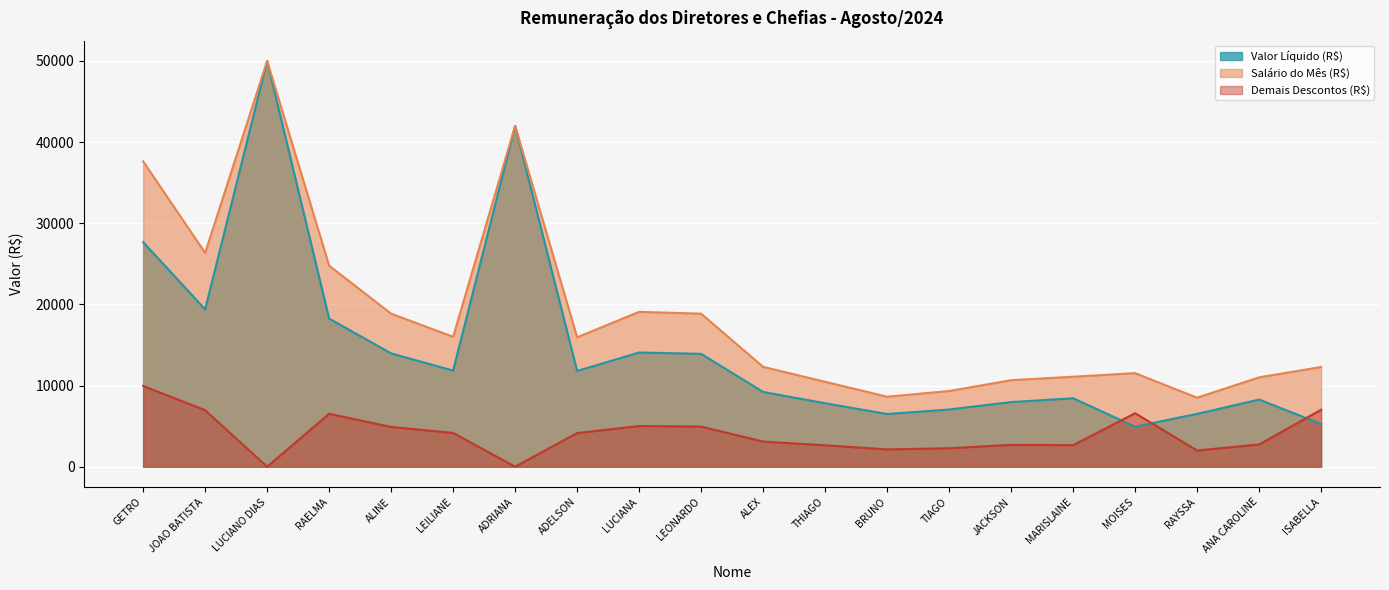

What is the label of the 14th point from the right?

ADRIANA